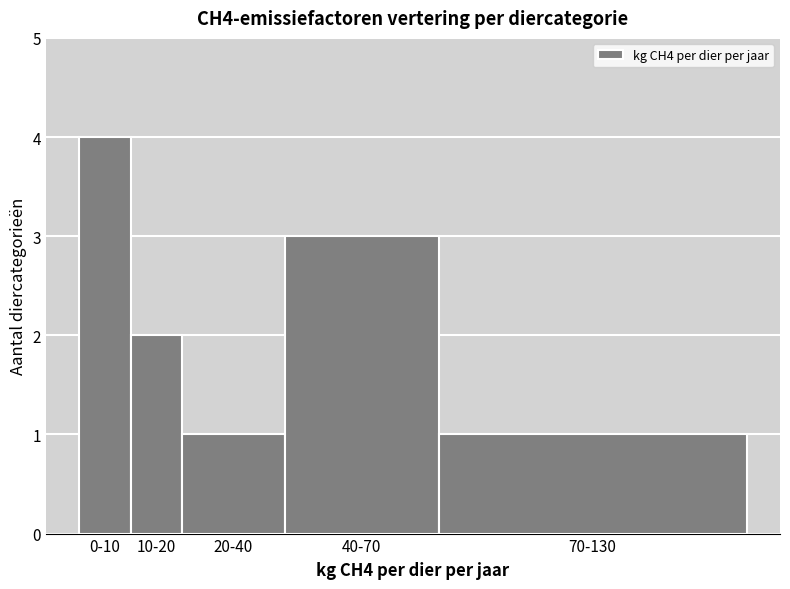

Reading left to right, transcribe all the data shown in this chart.

4	2	1	3	1